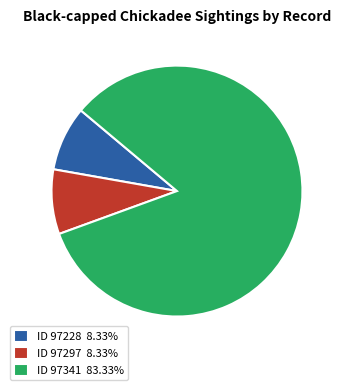

Does ID 97228 8.33% represent more than half of the total?

No